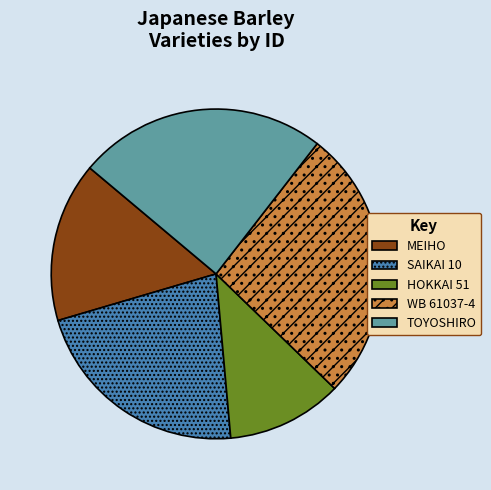

Count the number of slices in the pie.

5